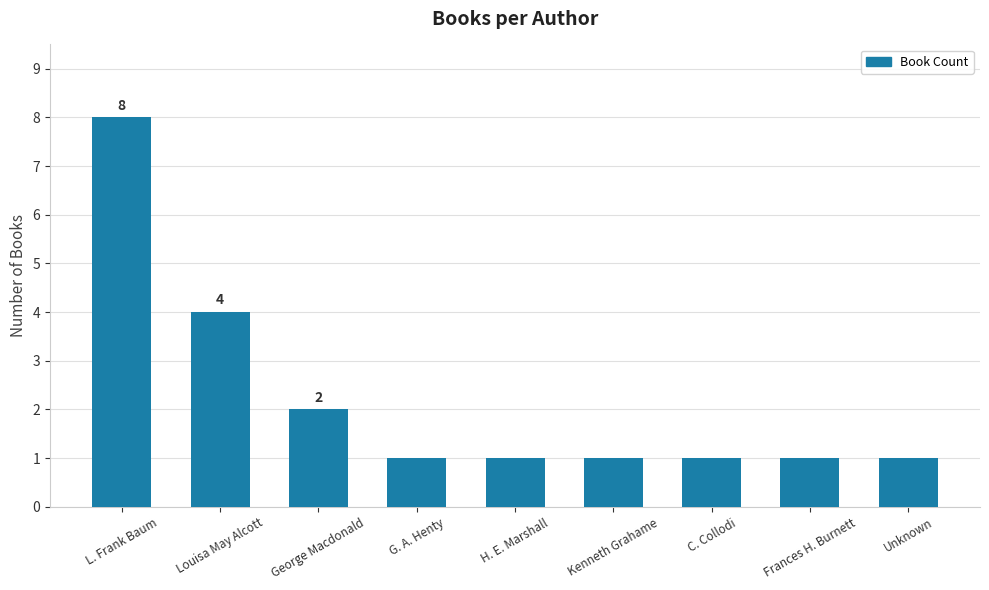

Reading left to right, extract all data points from this chart.

L. Frank Baum=8	Louisa May Alcott=4	George Macdonald=2	G. A. Henty=1	H. E. Marshall=1	Kenneth Grahame=1	C. Collodi=1	Frances H. Burnett=1	Unknown=1